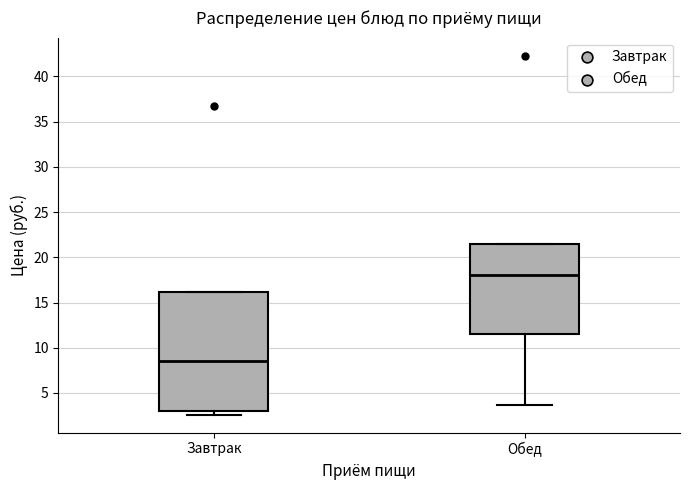

Where is the upper edge of the box for Обед on the y-axis? The values are not printed on the chart, so give them approximately, as read against the axis.

21.5